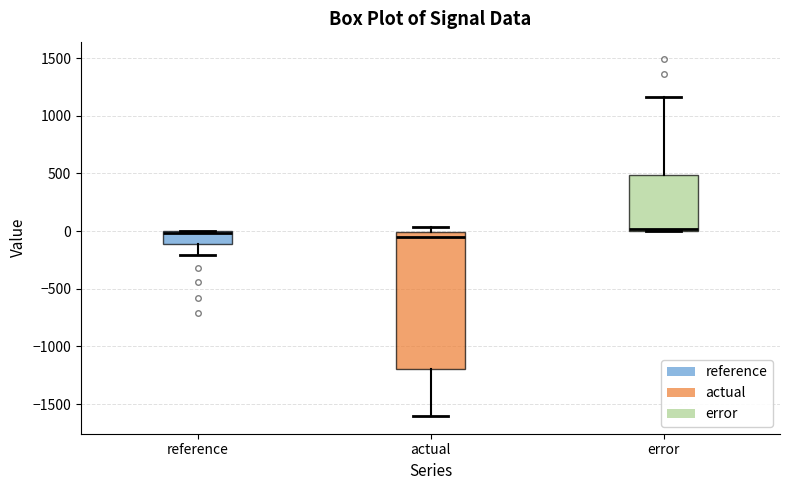

Reading left to right, transcribe this box plot: for each box, give where its median line is, the range the box spans, and where its two whiskers end, as read against the y-axis. The values are not printed on the chart, so give them approximately, as read against the axis.

reference: median 0 (just below the box's upper edge), box -100 to 0, whiskers -200 to 0
actual: median -50, box -1200 to 0, whiskers -1600 to 50
error: median 0 (just above the box's lower edge), box 0 to 500, whiskers 0 to 1150